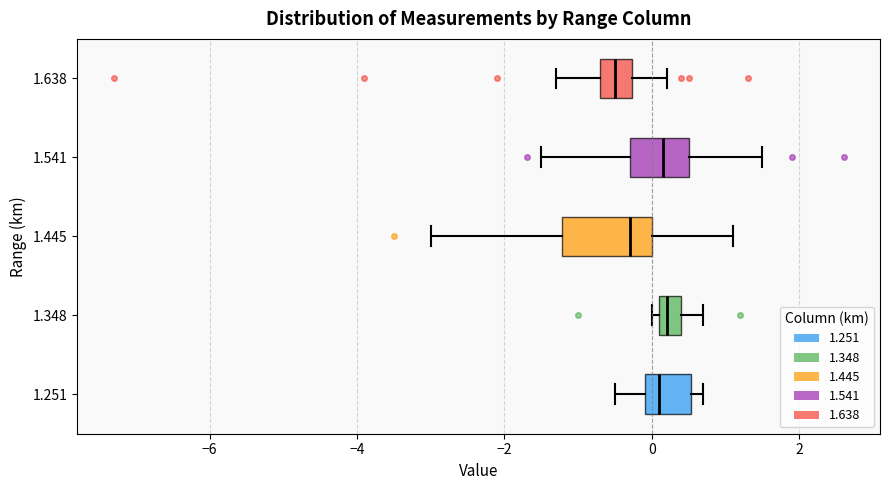

Which box's median line is the furthest to the left?

1.638